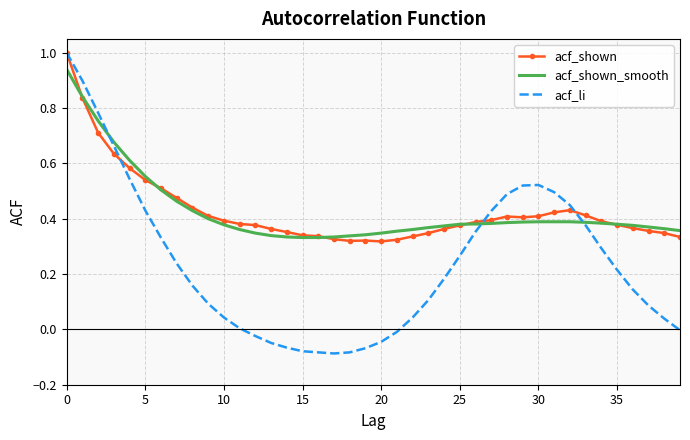

What is the maximum value for acf_shown?

1.0